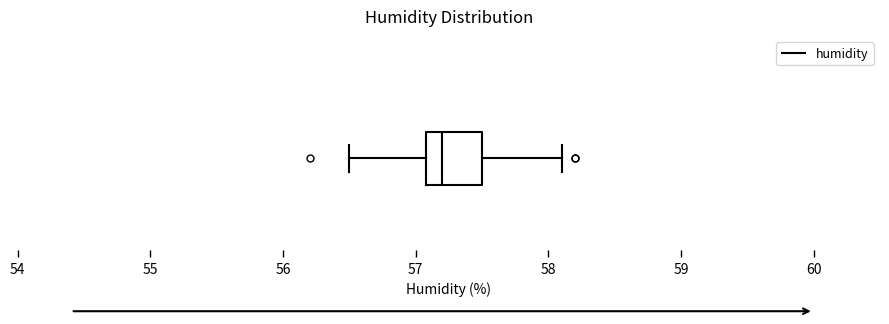

Transcribe this box plot: give where the median line is, the range the box spans, and where the two whiskers end, as read against the x-axis. The values are not printed on the chart, so give them approximately, as read against the axis.

median 57.2, box 57.1 to 57.5, whiskers 56.5 to 58.1